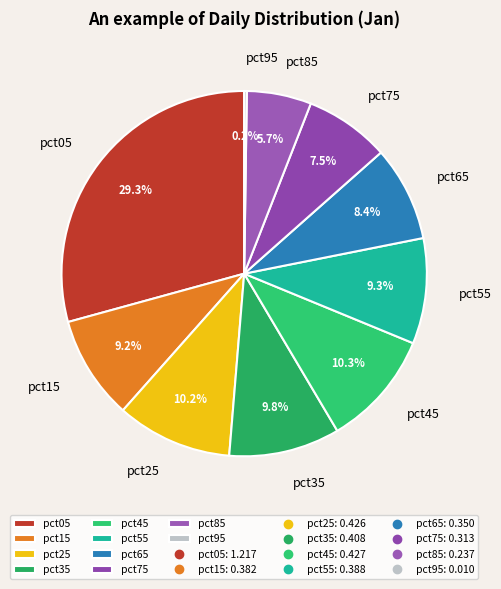

Does pct45 represent more than half of the total?

No